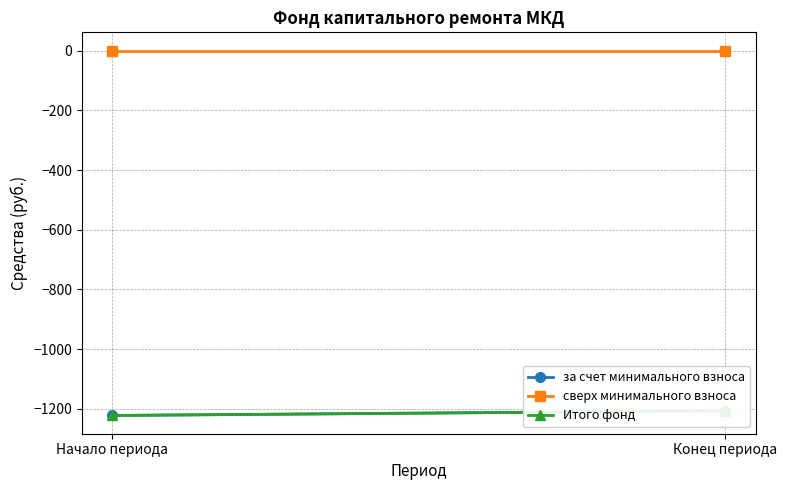

What value does the за счет минимального взноса series have at Конец периода?

-1206.5